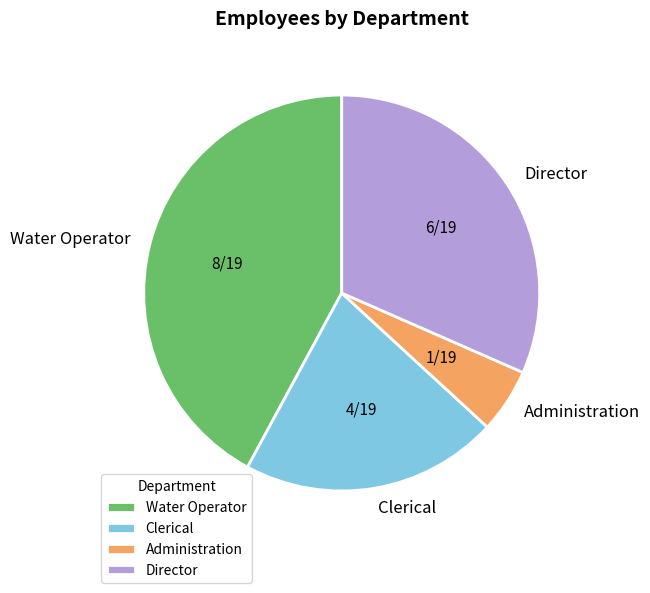

What is the largest slice in the pie chart?

Water Operator